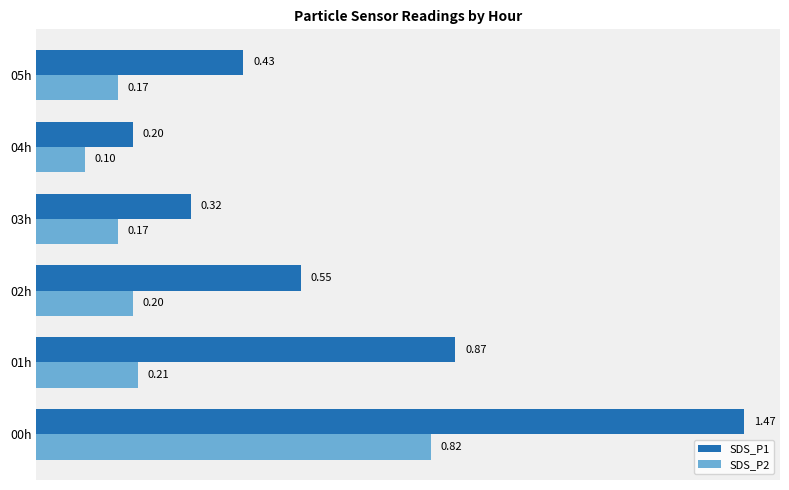

What is the sum of all SDS_P2 values?

1.7